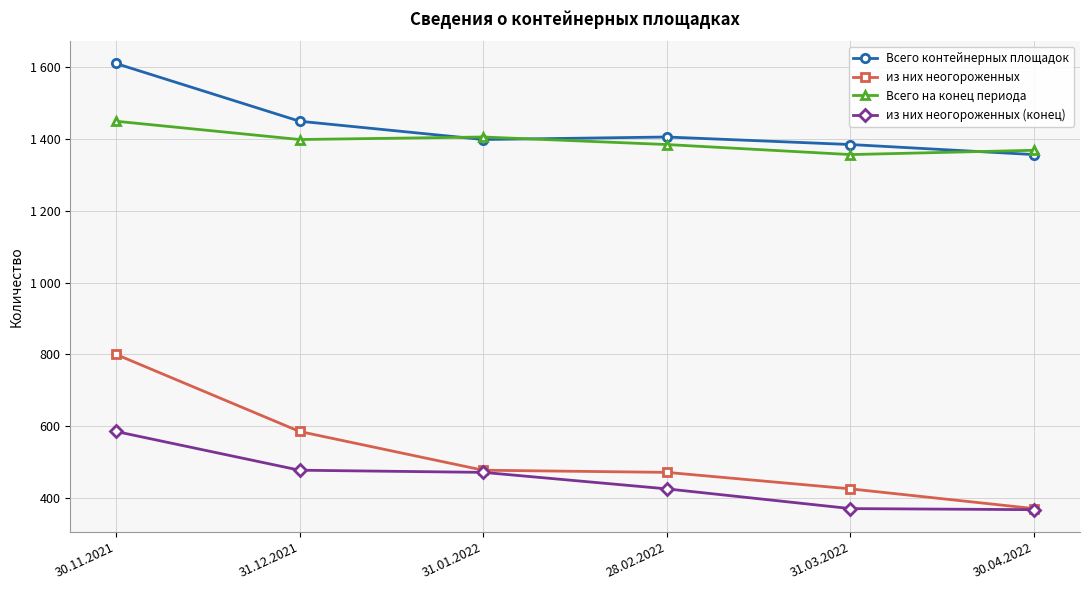

What is the approximate value of Всего контейнерных площадок at 31.03.2022, to the nearest 10?

1380